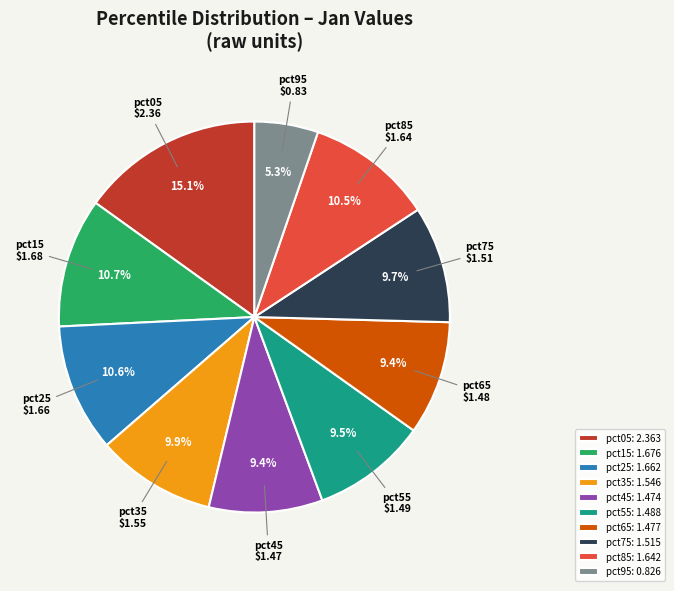

Which slice is the largest?

pct05